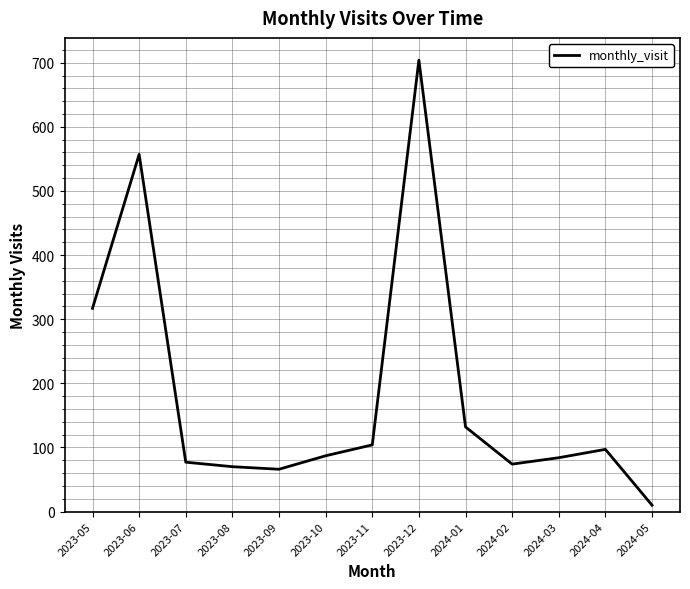

Approximately how many times larger is the value at 2024-02 compared to 2023-05?

0.2